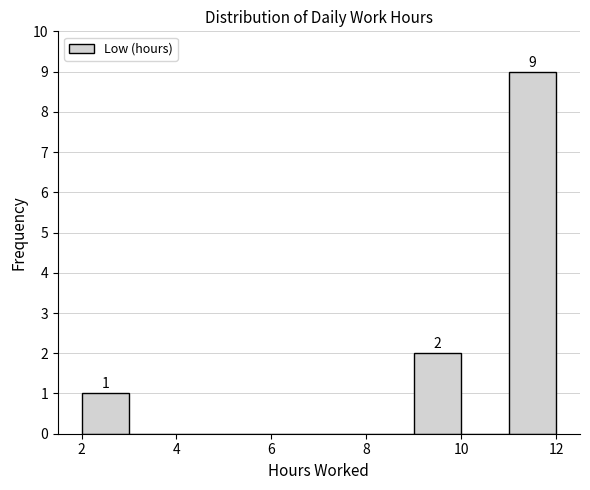

Which range on the x-axis has the tallest bar?

11 to 12